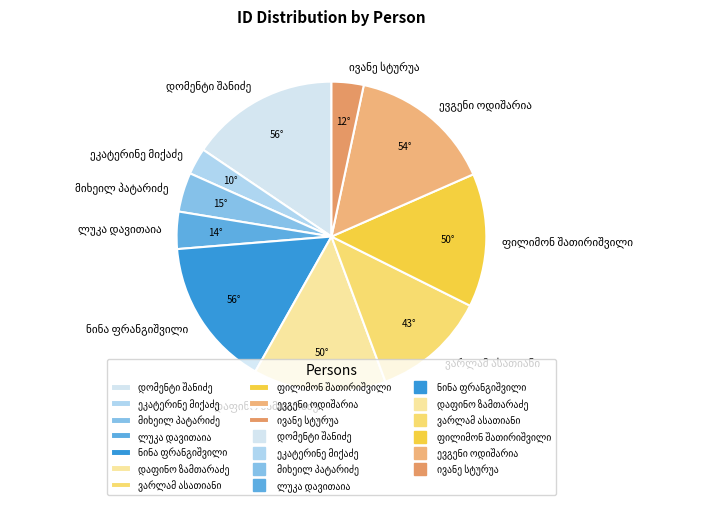

Does any single category account for the majority?

No